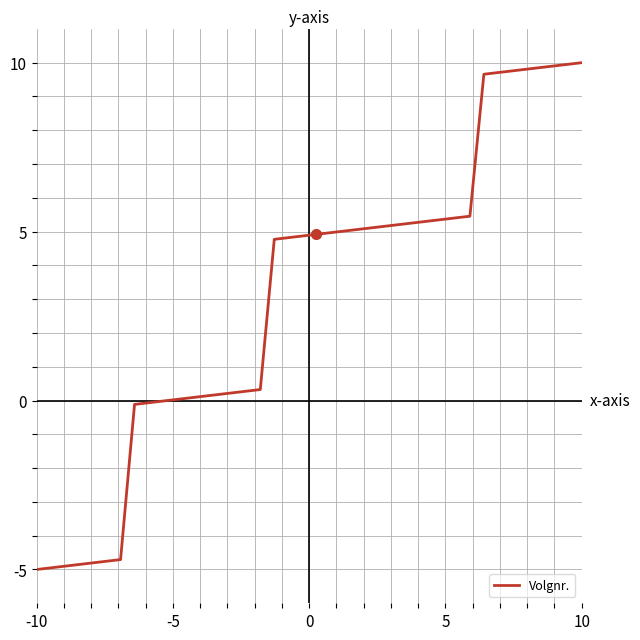

What is the difference between the maximum and minimum values?

15.0